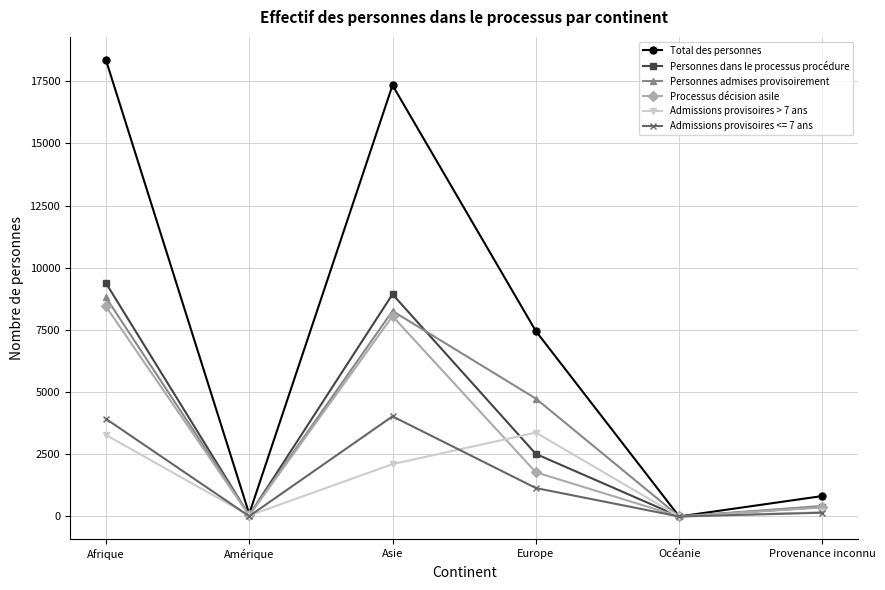

Between Amérique and Europe, which series saw the biggest shift?

Total des personnes